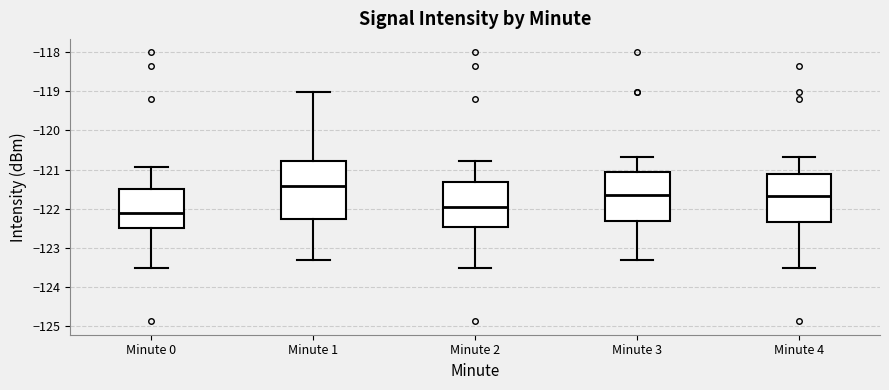

Reading left to right, transcribe this box plot: for each box, give where its median line is, the range the box spans, and where its two whiskers end, as read against the y-axis. The values are not printed on the chart, so give them approximately, as read against the axis.

Minute 0: median -122.1, box -122.5 to -121.5, whiskers -123.5 to -120.9
Minute 1: median -121.4, box -122.3 to -120.8, whiskers -123.3 to -119.0
Minute 2: median -121.9, box -122.5 to -121.3, whiskers -123.5 to -120.8
Minute 3: median -121.7, box -122.3 to -121.1, whiskers -123.3 to -120.7
Minute 4: median -121.7, box -122.3 to -121.1, whiskers -123.5 to -120.7